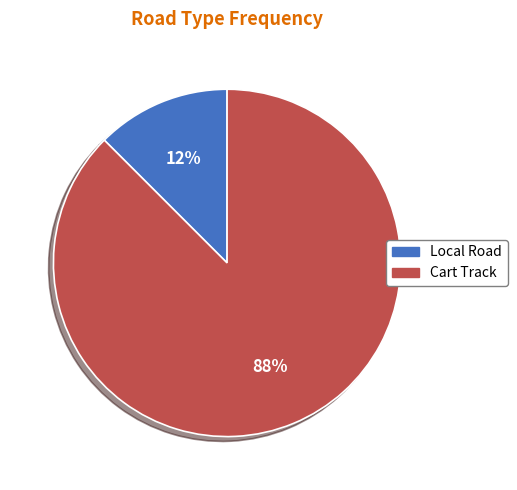

Is there a majority slice in this chart?

Yes